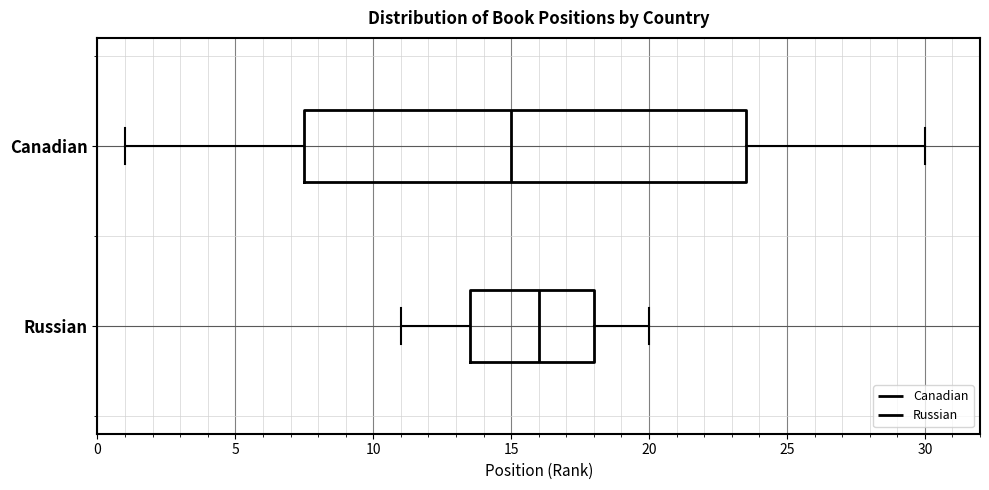

Reading bottom to top, read every box against the x-axis: the position of its median line, the range the box covers, and the ends of its whiskers. The values are not printed on the chart, so give them approximately, as read against the axis.

Russian: median 16.0, box 13.5 to 18.0, whiskers 11.0 to 20.0
Canadian: median 15.0, box 7.5 to 23.5, whiskers 1.0 to 30.0